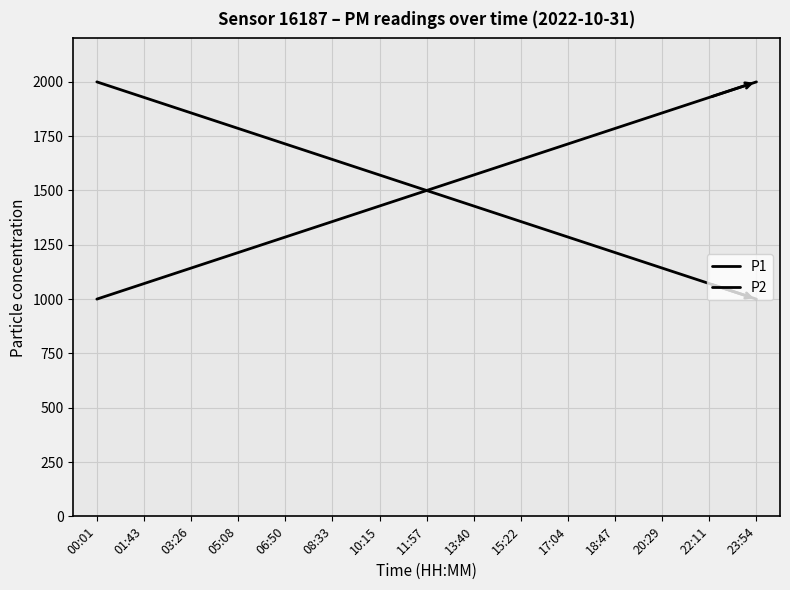

Which series has the largest total across all categories?

P1